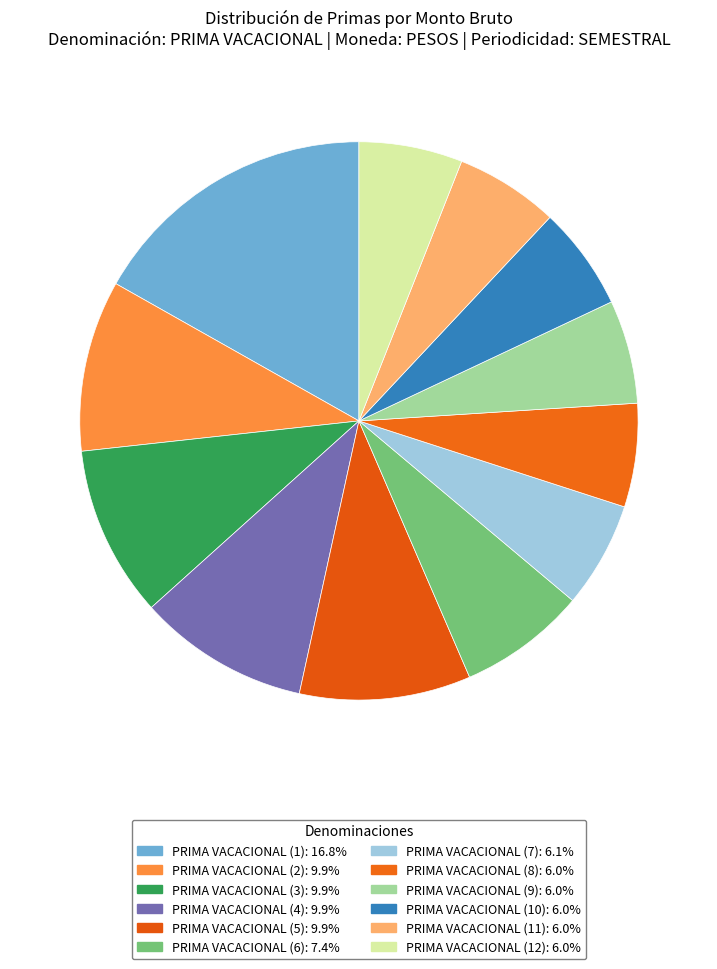

Which category has the biggest portion of the pie?

PRIMA VACACIONAL (1)